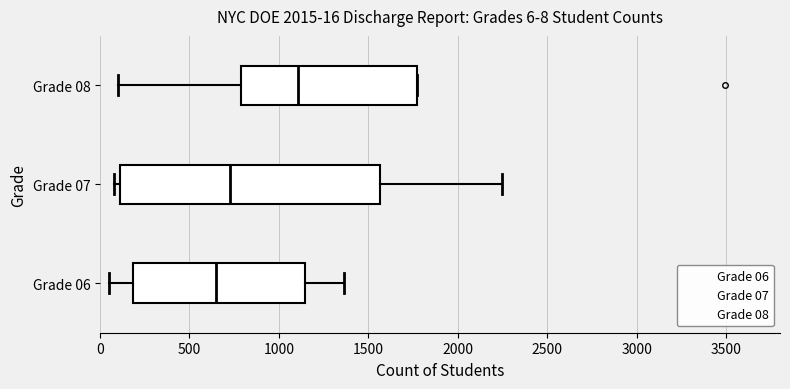

Which box is the widest, from its left edge to its right edge?

Grade 07